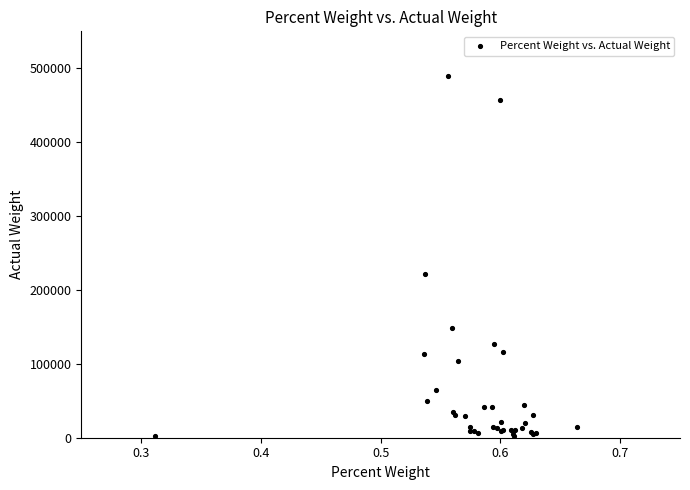

What Y value in the scatter plot is closest to 245621?

221866.1